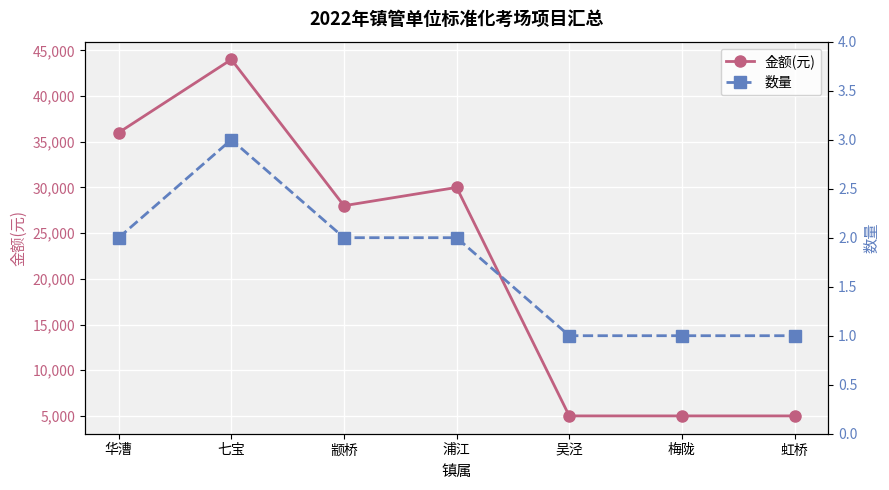

Is the value of 数量 at 七宝 greater than the value of 金额(元) at 虹桥?

No